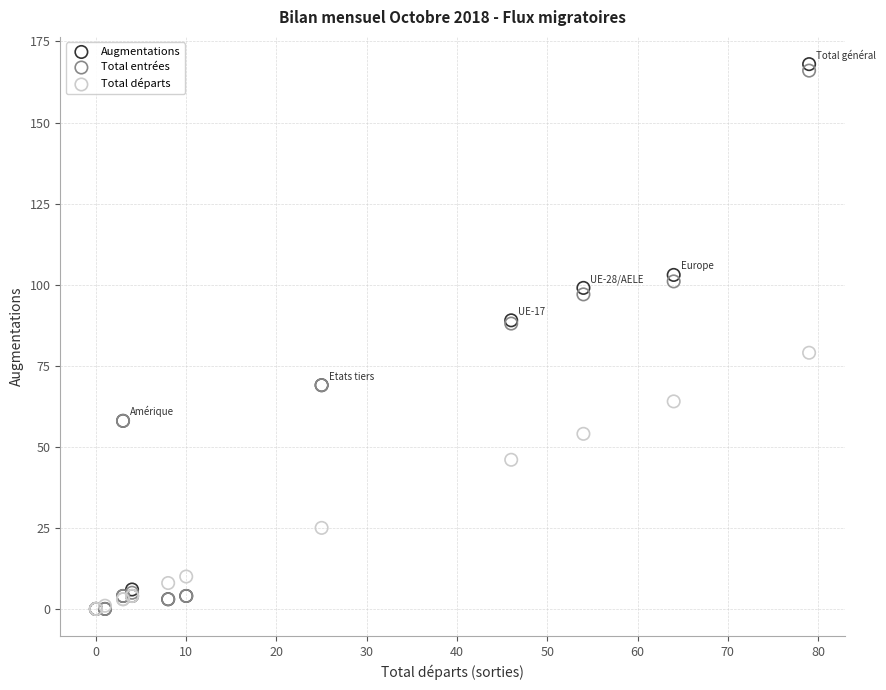

In the Total départs series, what Y value is closest to 39?

46